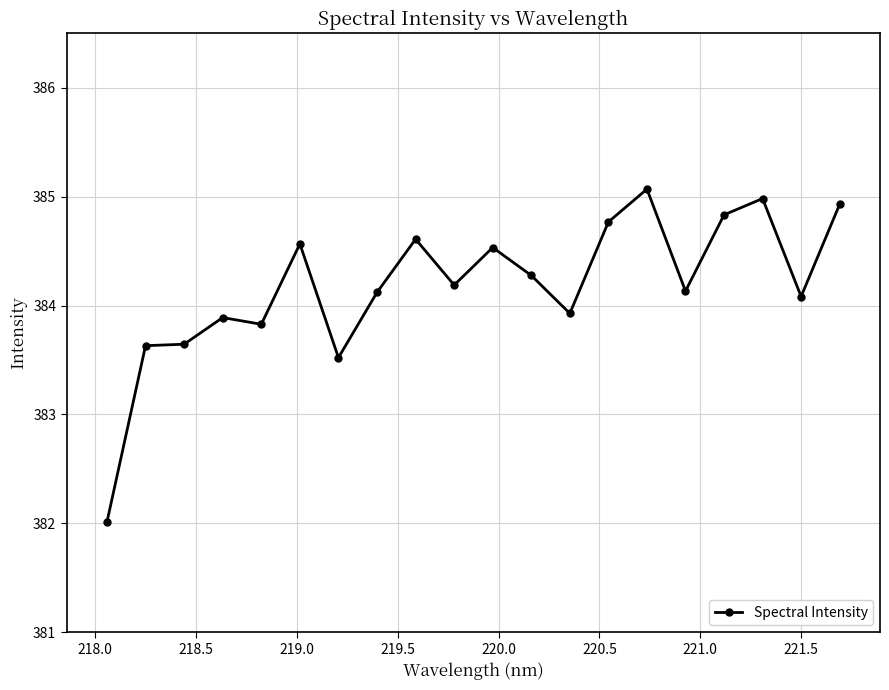

Does the chart display data point markers on the line(s)?

Yes